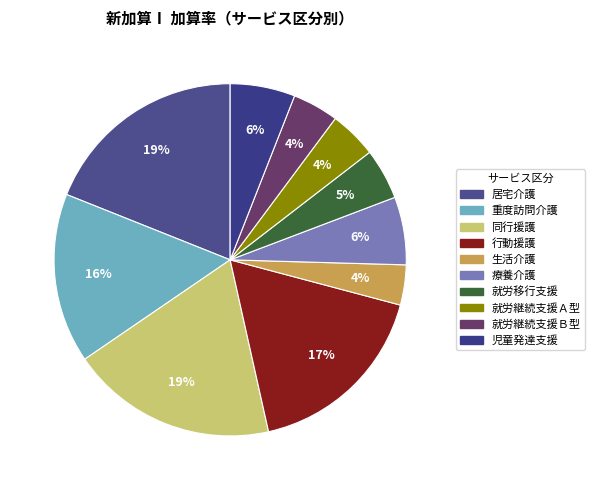

Rank the categories by value from highest to lowest.

居宅介護, 同行援護, 行動援護, 重度訪問介護, 療養介護, 児童発達支援, 就労移行支援, 就労継続支援Ａ型, 就労継続支援Ｂ型, 生活介護